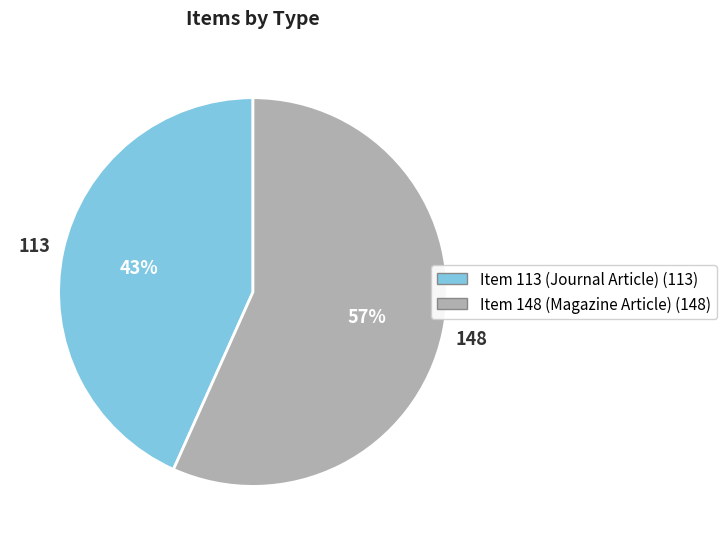

Which category accounts for the majority?

Item 148 (Magazine Article)